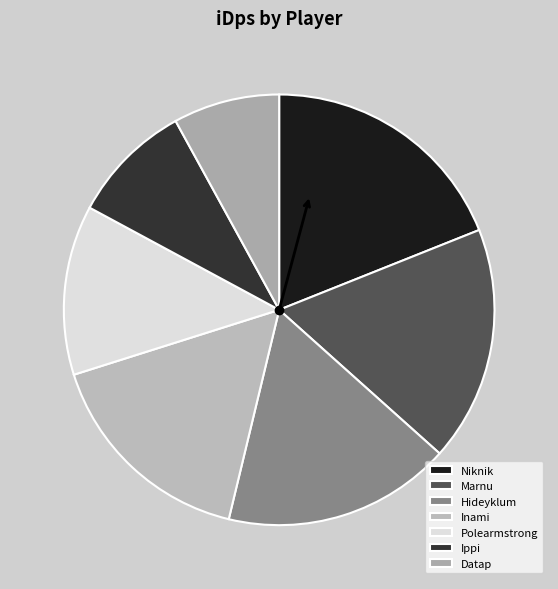

Combined, do Polearmstrong and Niknik account for over 50%?

No